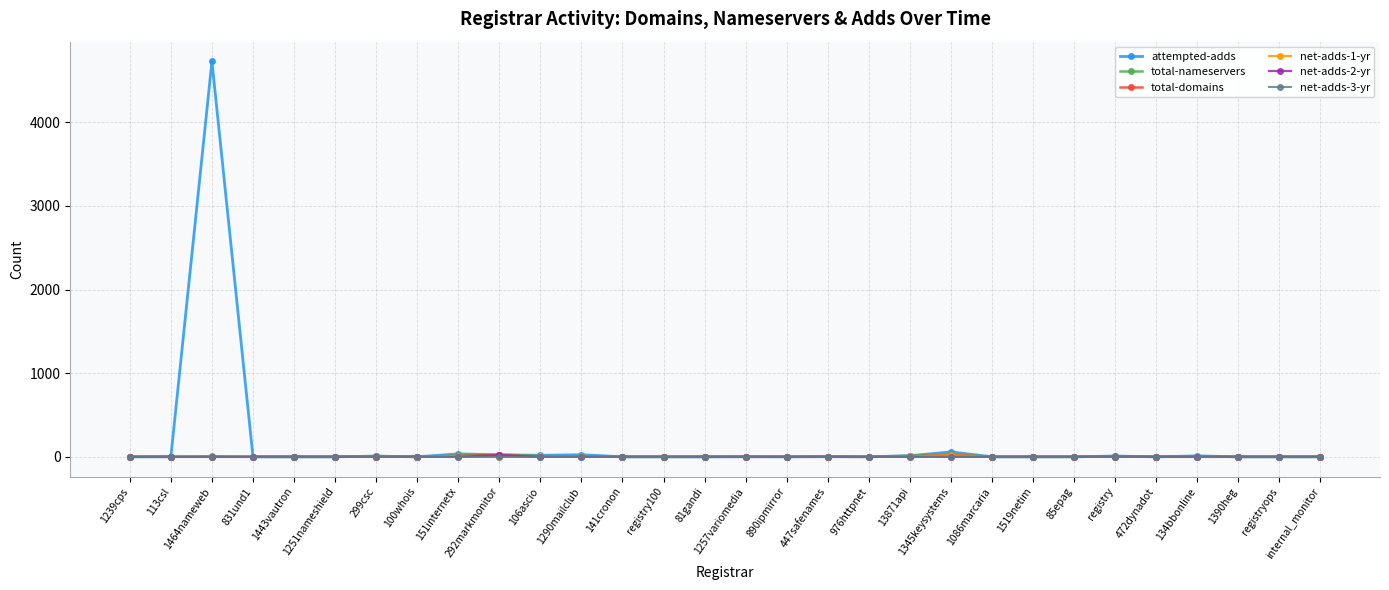

What are all the series names shown in the legend?

attempted-adds, total-nameservers, total-domains, net-adds-1-yr, net-adds-2-yr, net-adds-3-yr